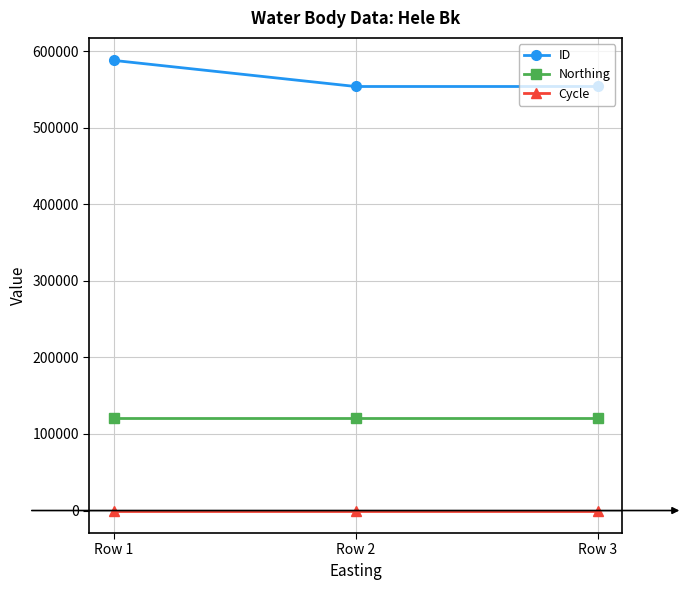

Which series has the widest spread of values?

ID